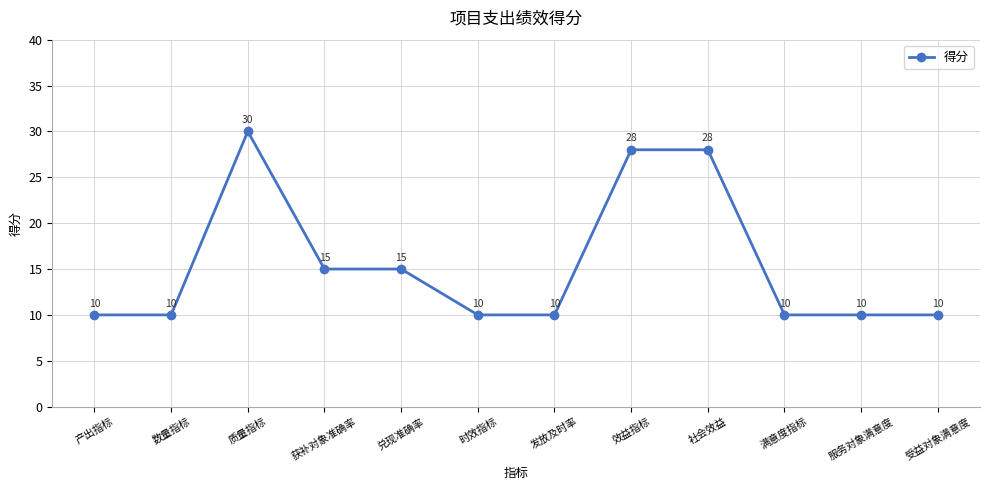

Reading left to right, extract all data points from this chart.

产出指标=10	数量指标=10	质量指标=30	获补对象准确率=15	兑现准确率=15	时效指标=10	发放及时率=10	效益指标=28	社会效益=28	满意度指标=10	服务对象满意度=10	受益对象满意度=10